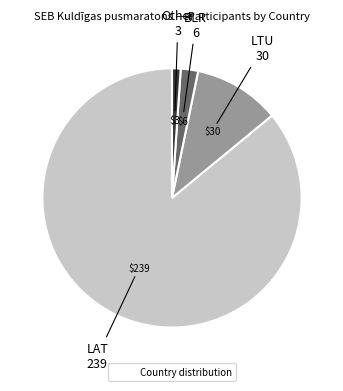

Is there any slice that represents more than half of the pie?

Yes